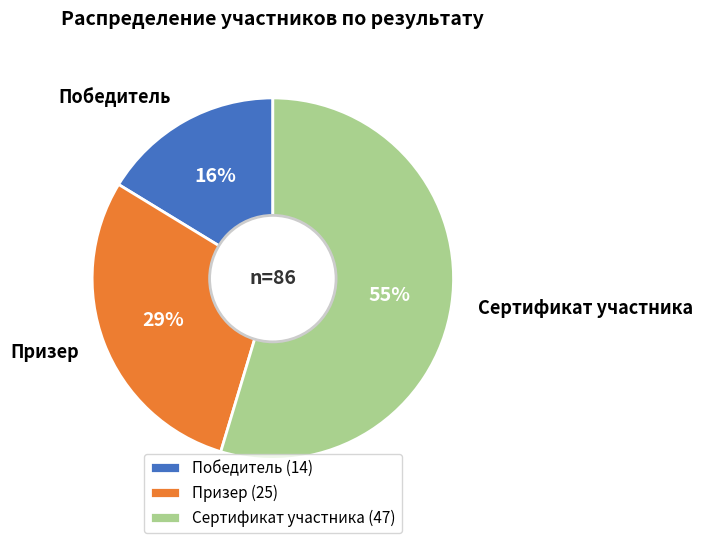

How many segments does this pie chart have?

3